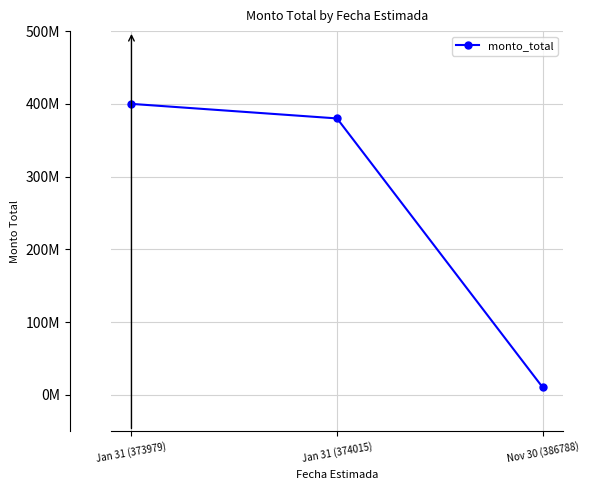

List the labels in order of value, smallest first.

Nov 30 (386788), Jan 31 (374015), Jan 31 (373979)